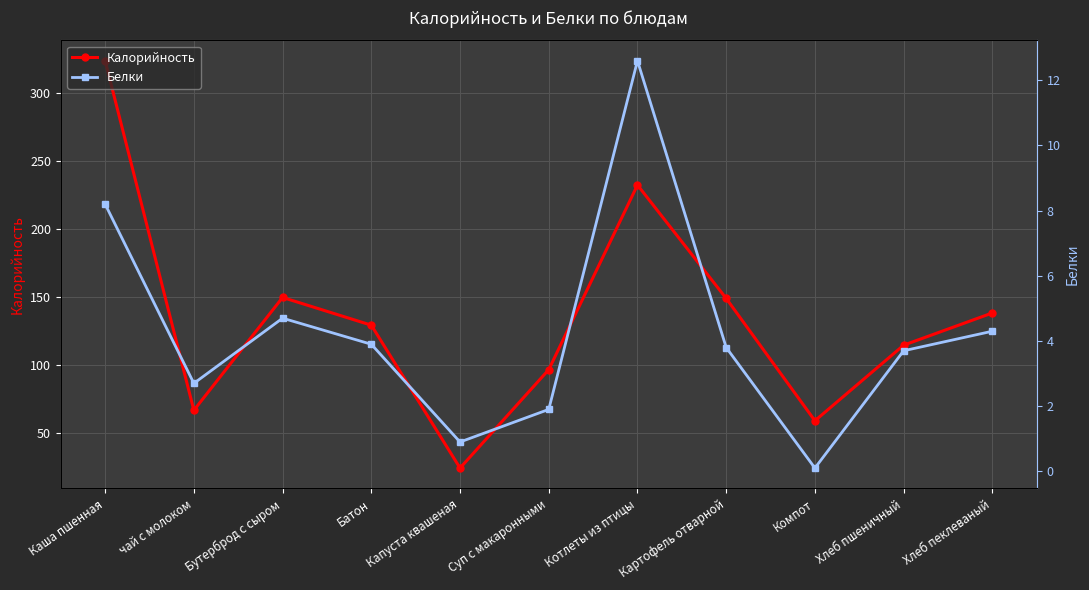

List the labels in order of Белки value, smallest first.

Компот, Капуста квашеная, Суп с макаронными, чай с молоком, Хлеб пшеничный, Картофель отварной, Батон, Хлеб пеклеваный, Бутерброд с сыром, Каша пшенная, Котлеты из птицы